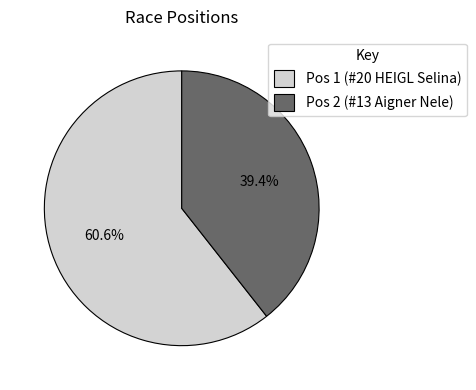

To the nearest percent, what portion does Pos 1 (#20 HEIGL Selina) represent?

61%